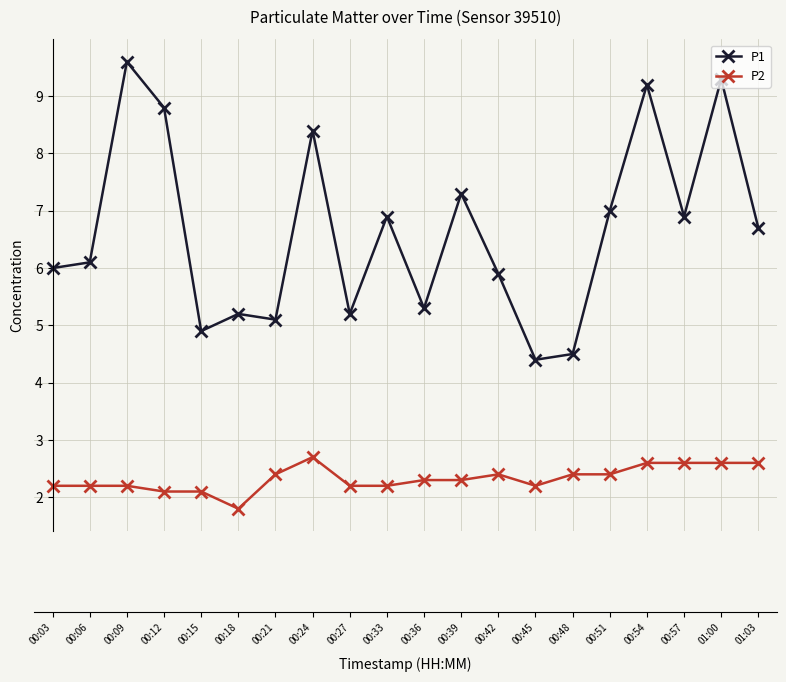

Reading left to right, transcribe all the data shown in this chart.

P1: 6.0	6.1	9.6	8.8	4.9	5.2	5.1	8.4	5.2	6.9	5.3	7.3	5.9	4.4	4.5	7.0	9.2	6.9	9.3	6.7
P2: 2.2	2.2	2.2	2.1	2.1	1.8	2.4	2.7	2.2	2.2	2.3	2.3	2.4	2.2	2.4	2.4	2.6	2.6	2.6	2.6